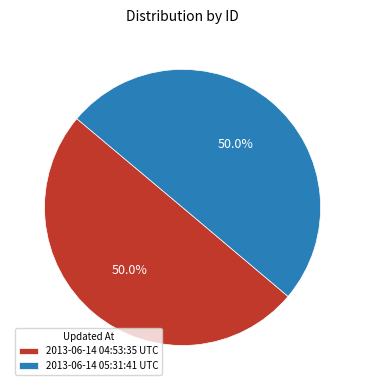

Approximately how many times larger is the value at 2013-06-14 05:31:41 UTC compared to 2013-06-14 04:53:35 UTC?

1.0